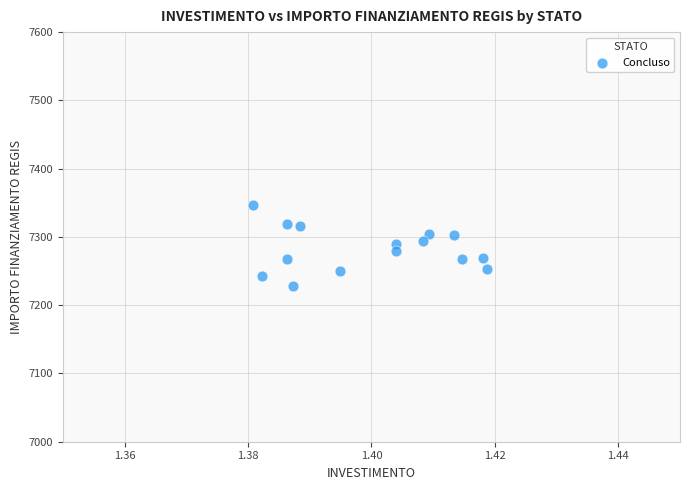

What is the range of Y values (max minus min)?

118.2